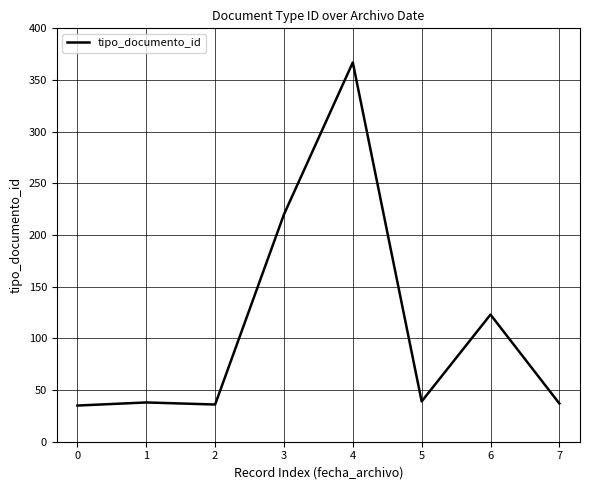

What is the sum of all values?

895